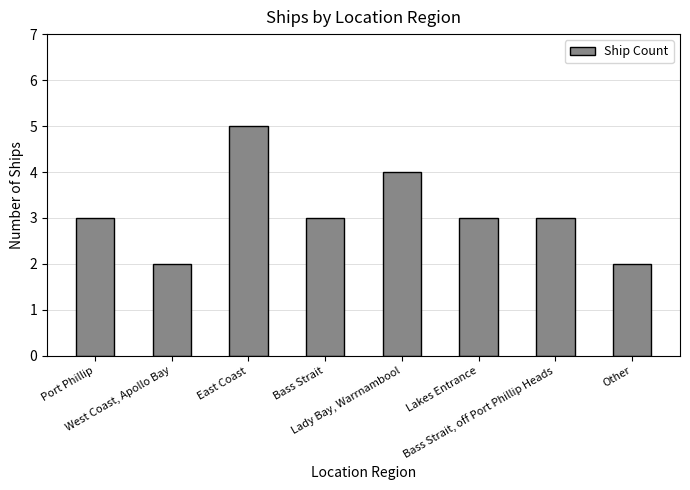

How many distinct data groups are displayed?

1